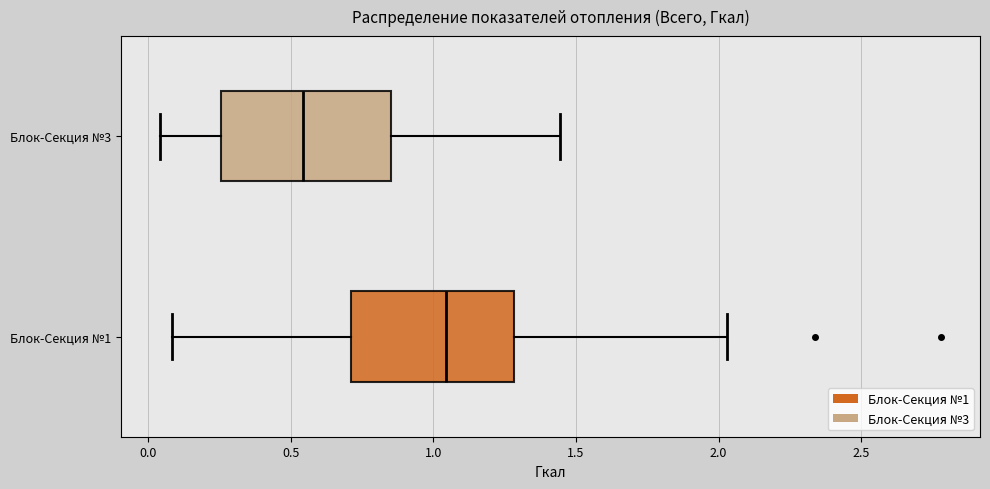

Where does the median line of the box for Блок-Секция №1 sit on the x-axis? The values are not printed on the chart, so give them approximately, as read against the axis.

1.05